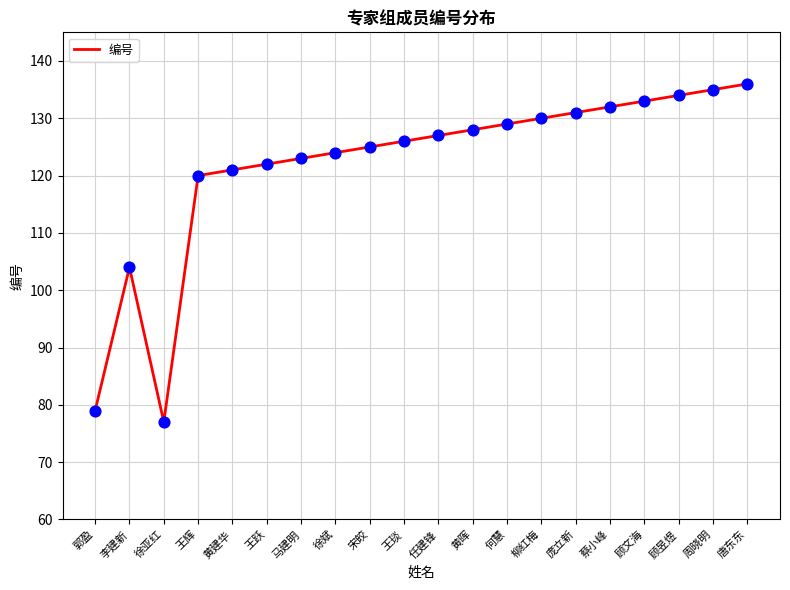

Which has a higher value, 徐亚红 or 李建新?

李建新